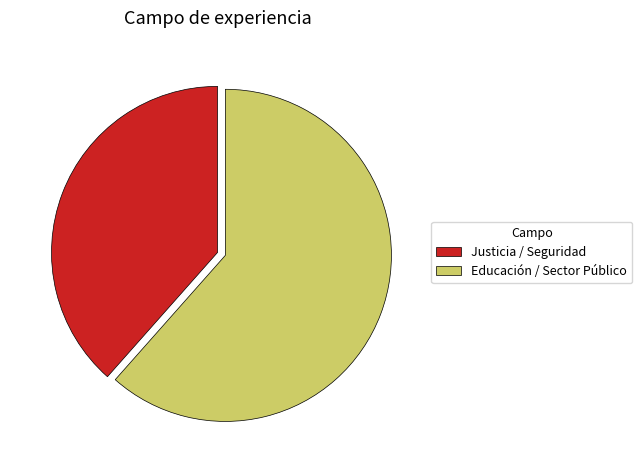

Combined, do Educación / Sector Público and Justicia / Seguridad account for over 50%?

Yes